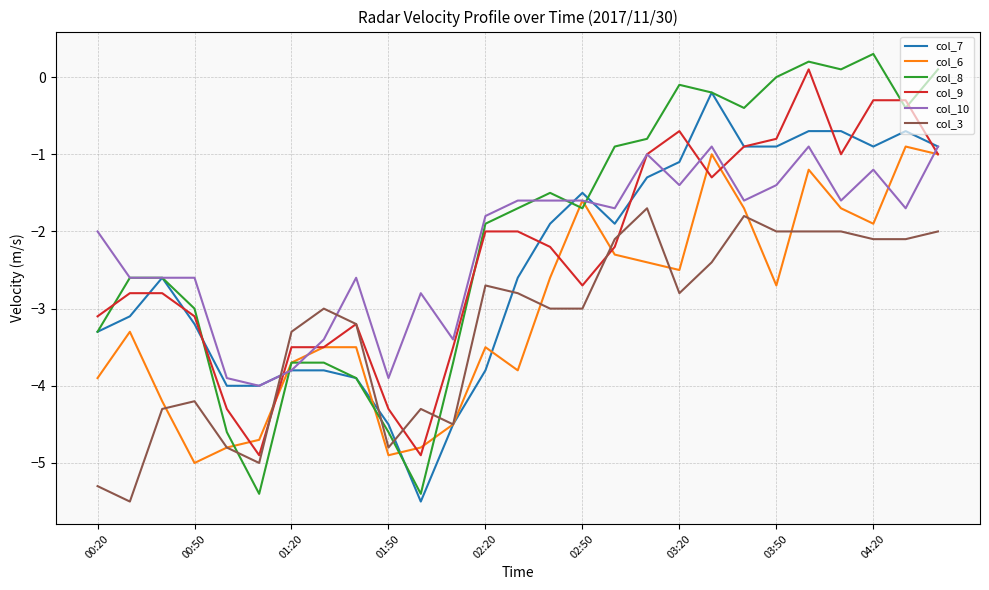

True or false: col_10 and col_6 intersect in this chart.

True